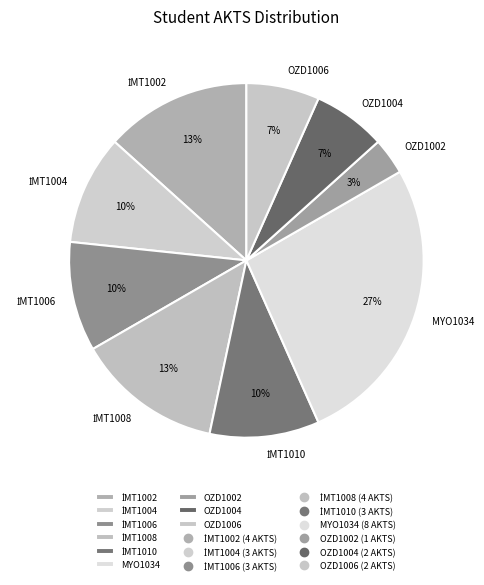

To the nearest percent, what is the difference between the OZD1004 and MYO1034 slice percentages?

20%